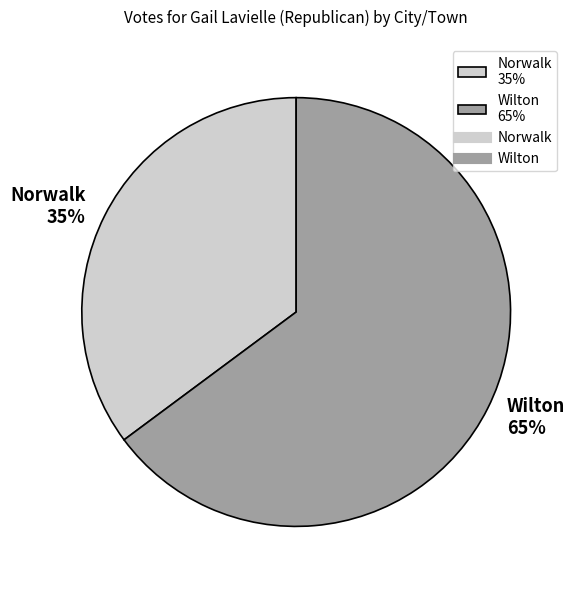

To the nearest percent, what portion does Norwalk represent?

35%